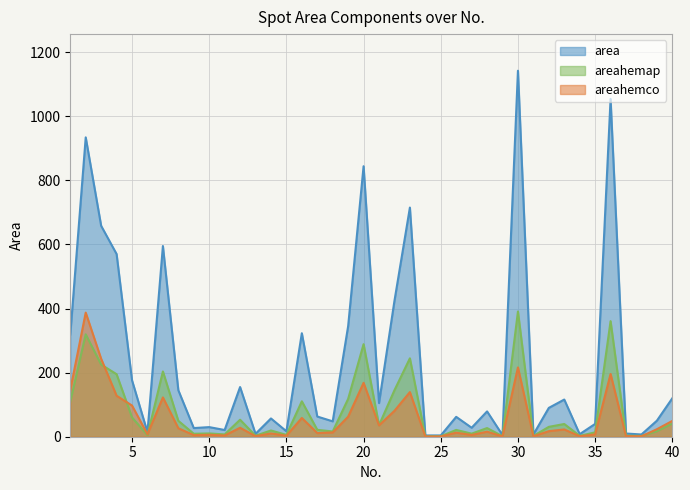

Is the value of areahemap at 15 greater than the value of areahemco at 37?

Yes